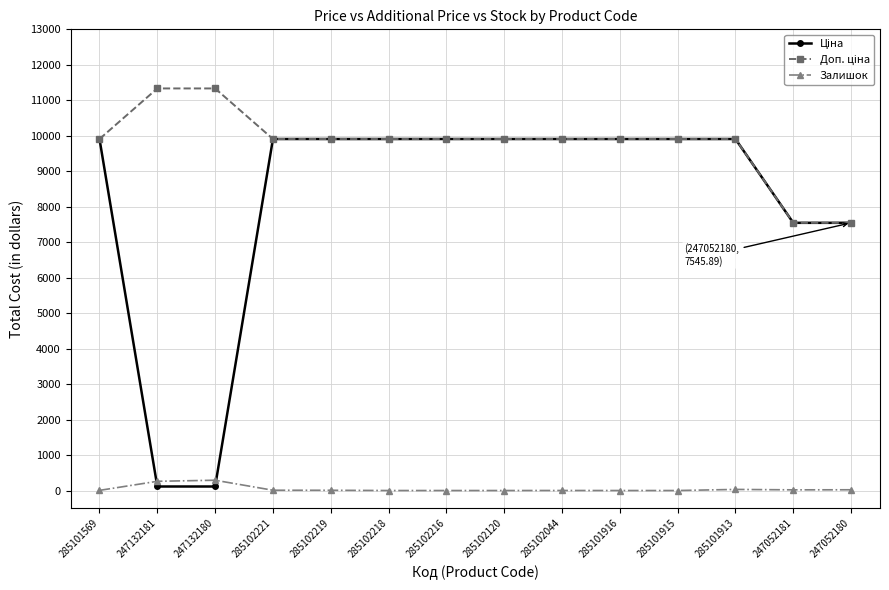

What is the total value across all series at 285101569?

19821.0